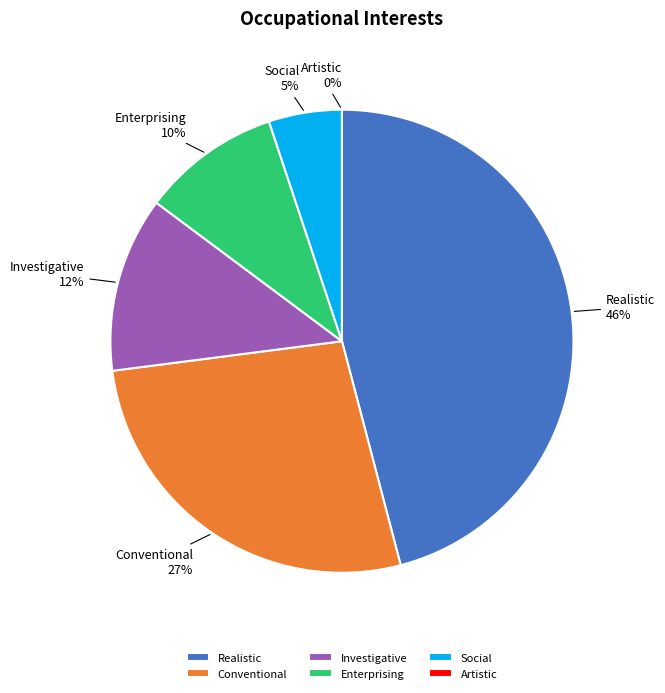

To the nearest percent, what is the combined percentage of Enterprising and Conventional?

37%